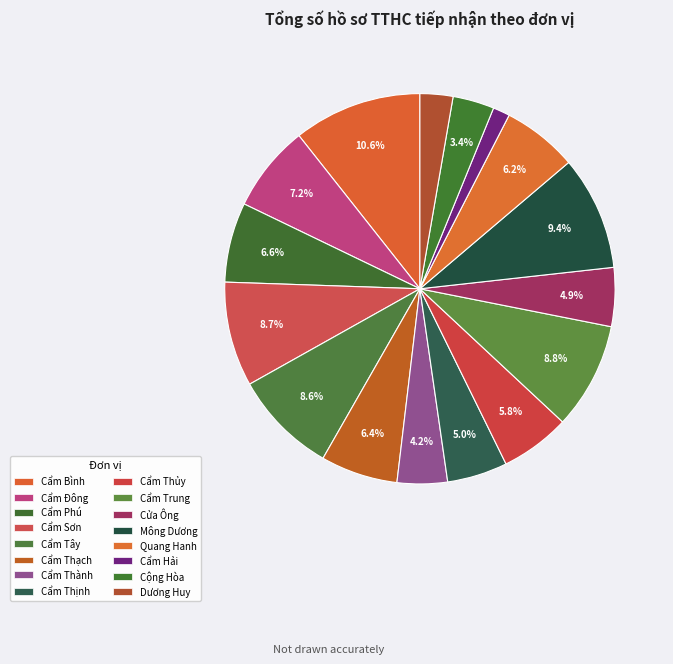

Between Cửa Ông and Cẩm Hải, which is larger?

Cửa Ông